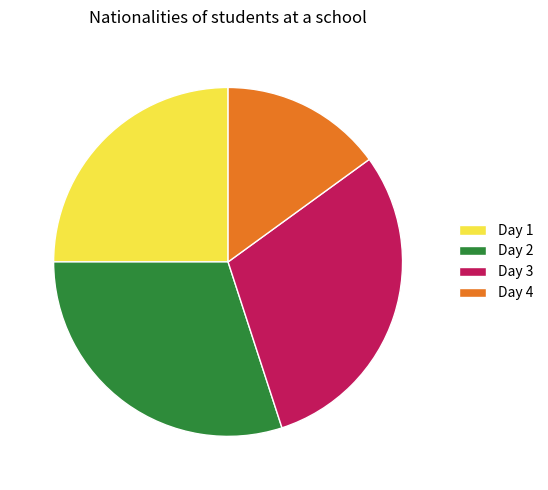

What is the ratio of the value at Day 1 to the value at Day 2?

0.8